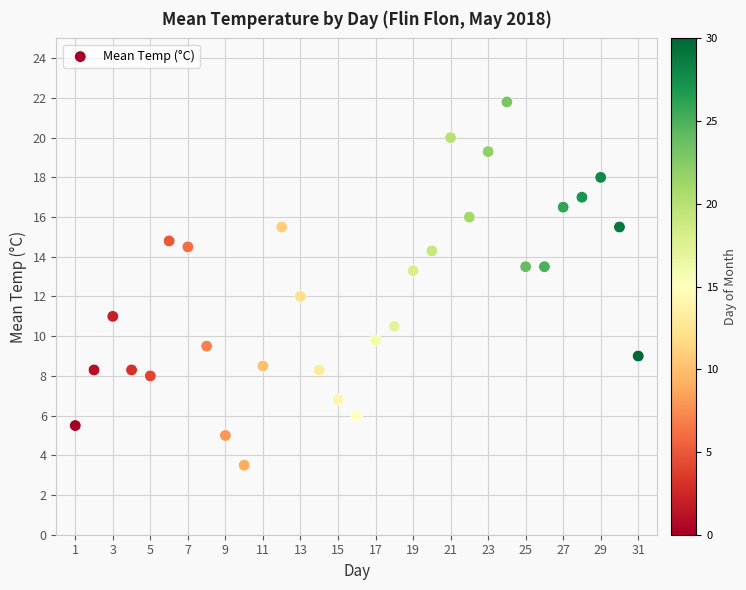

What is the range of Y values (max minus min)?

18.3